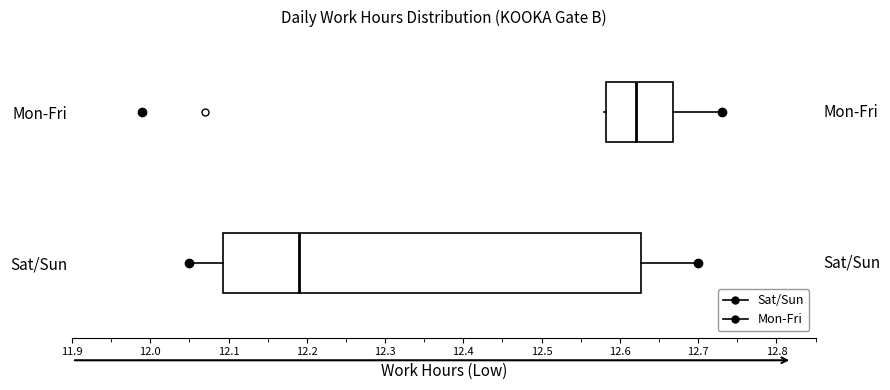

Which box's median line is the furthest to the right?

Mon-Fri